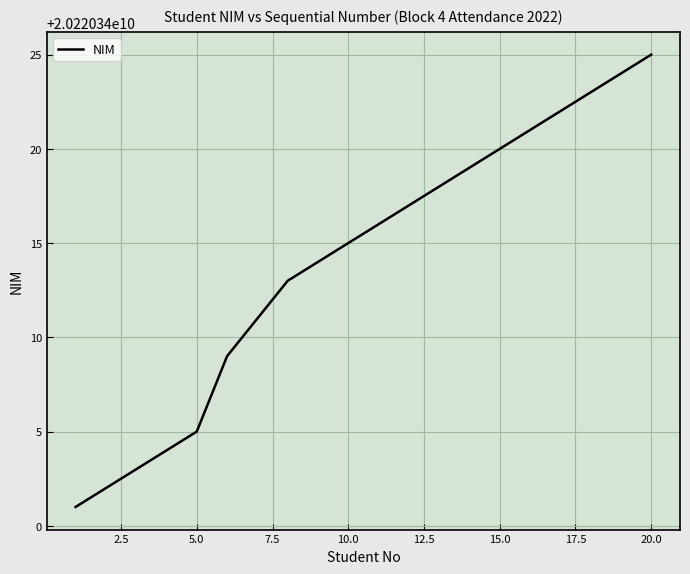

Rank the categories by value from highest to lowest.

19, 18, 17, 16, 15, 14, 13, 12, 11, 10, 9, 8, 7, 6, 5, 4, 3, 2, 1, 0